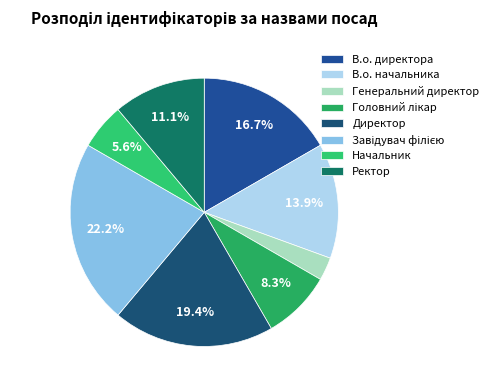

What is the change in value from Генеральний директор to Начальник?

+1